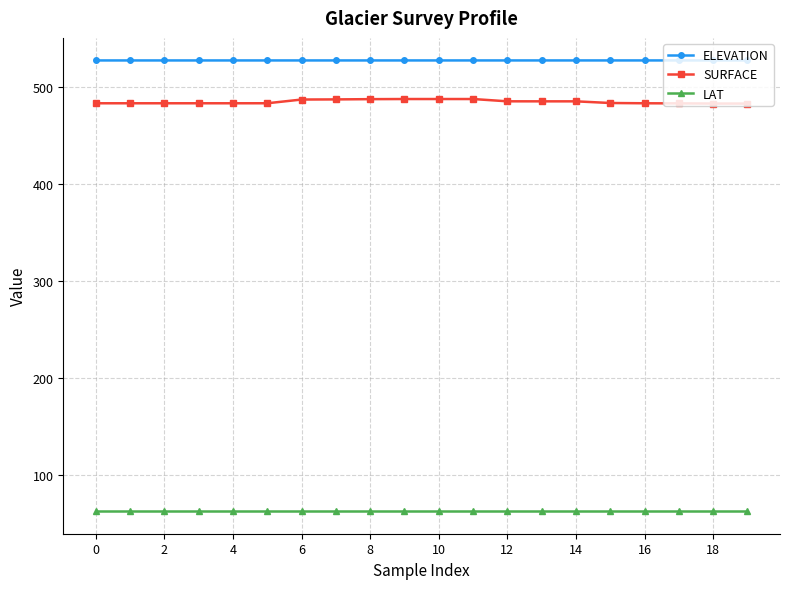

Which series has the largest total across all categories?

ELEVATION